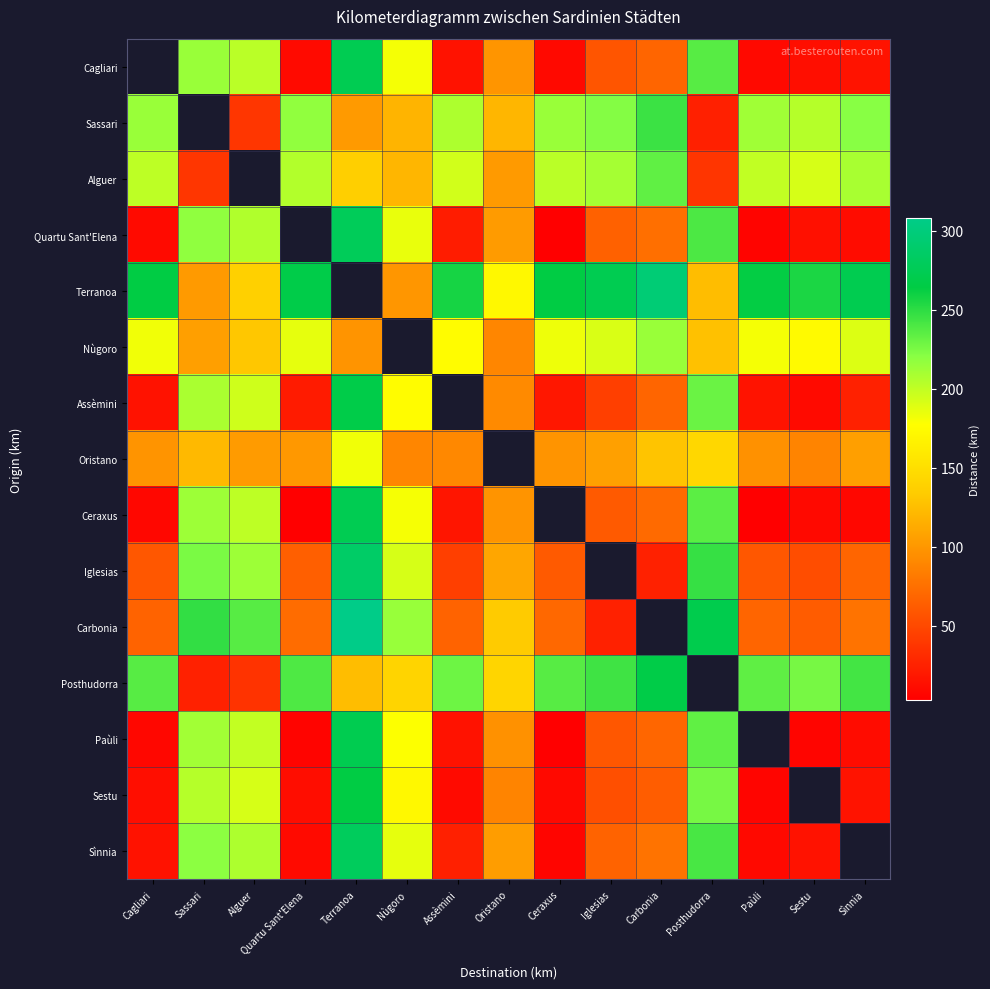

Read the Sassari value at Assèmini.

207.0